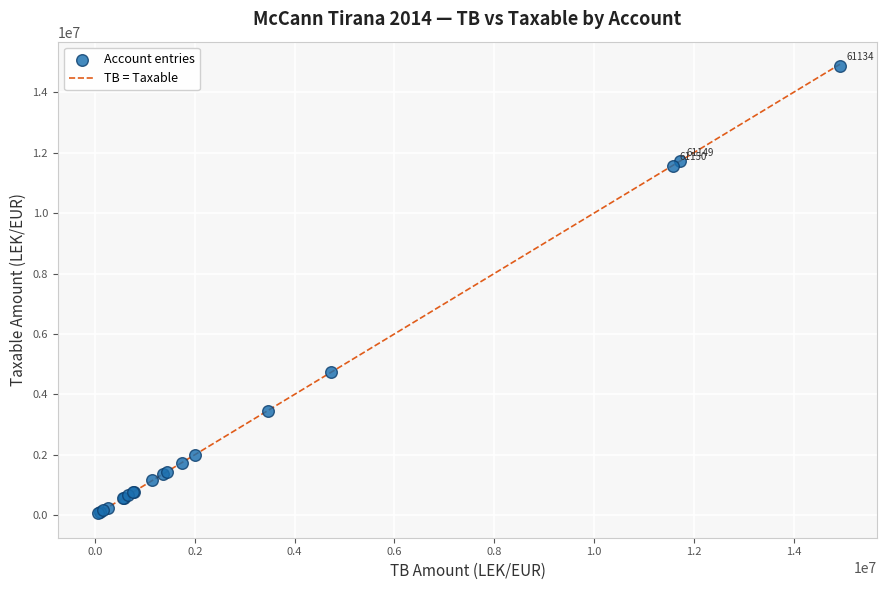

What Y value in the scatter plot is closest to 7474836?

4731146.9